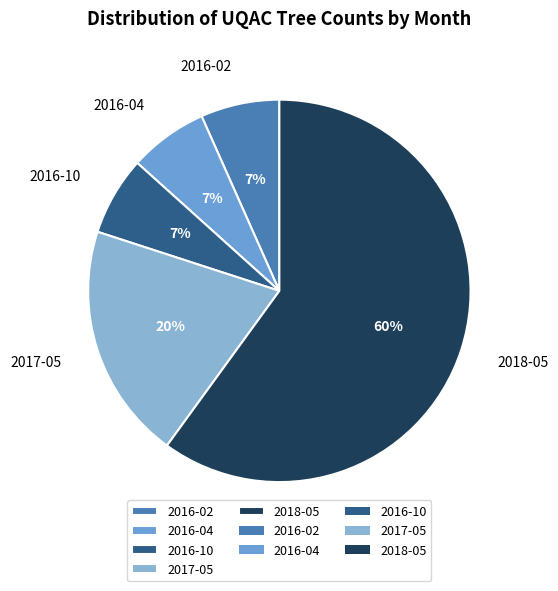

How many slices are in this pie chart?

5